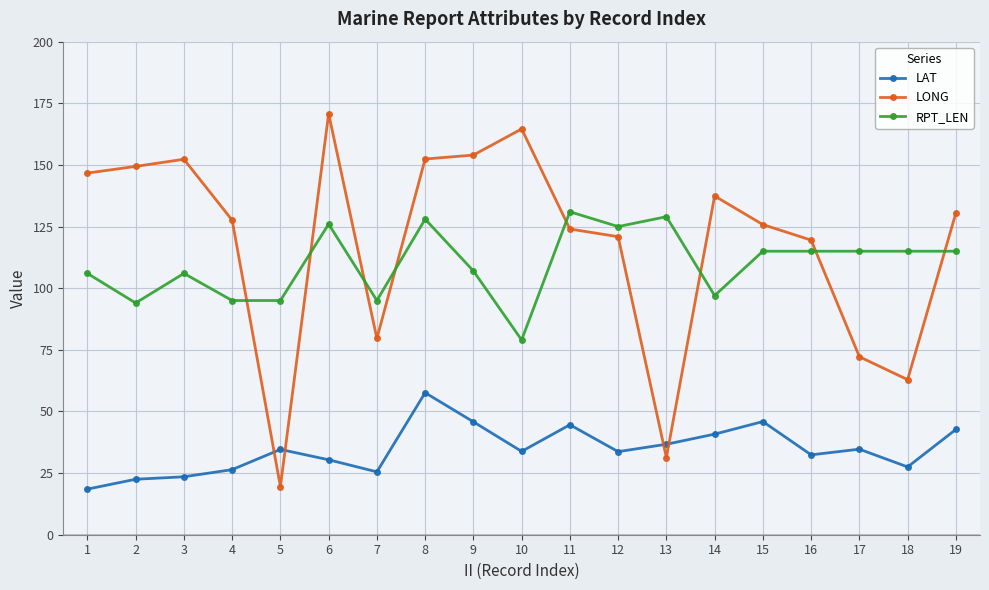

What are all the series names shown in the legend?

LAT, LONG, RPT_LEN